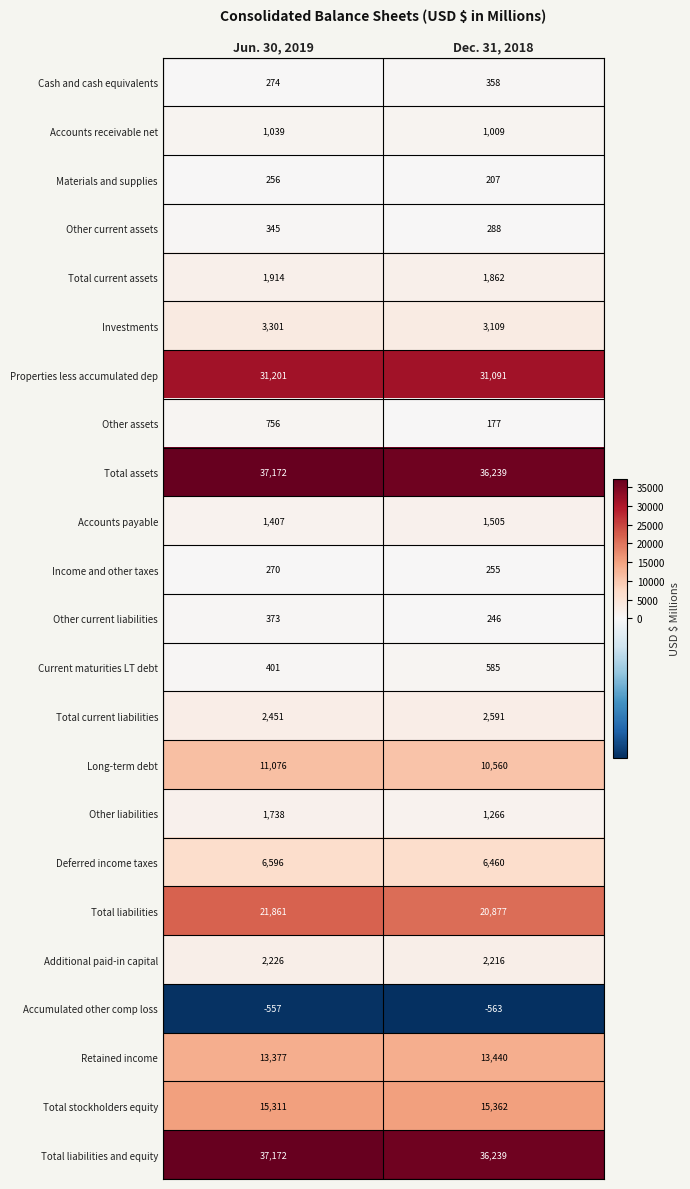

What is the lowest value of the Accounts receivable net series?

1009